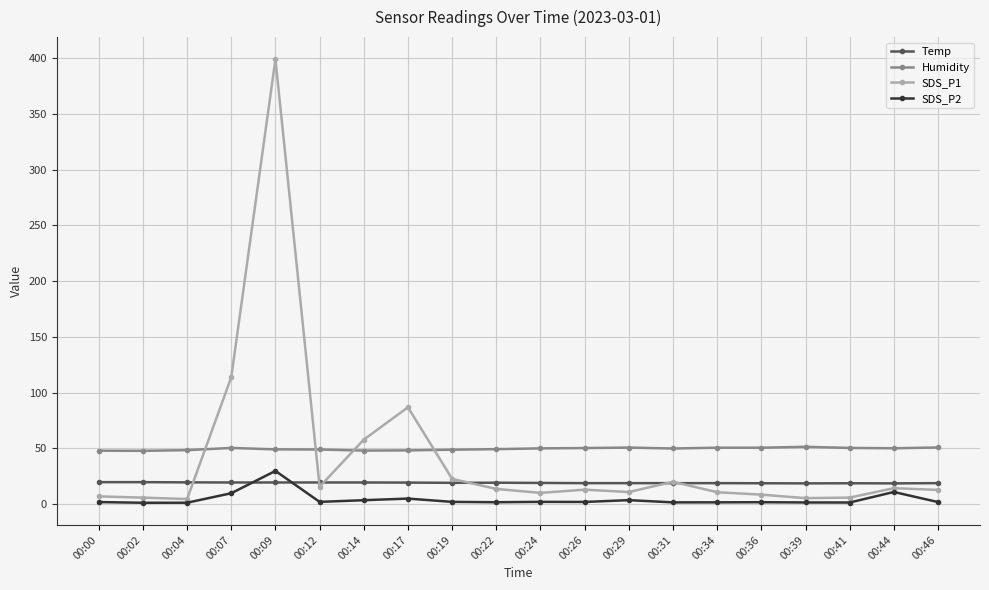

Rank the series at 00:07 from lowest to highest value.

SDS_P2, Temp, Humidity, SDS_P1